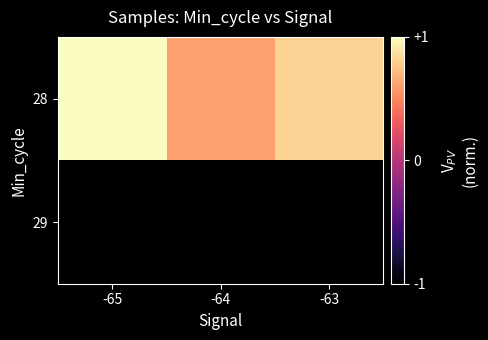

At which category is the sum across all series the highest?

-63